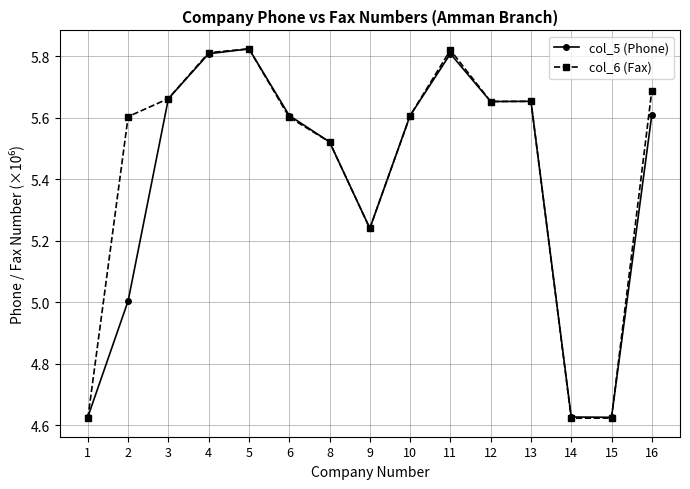

What is the difference between the maximum and minimum values in the col_5 (Phone) series?

1.2